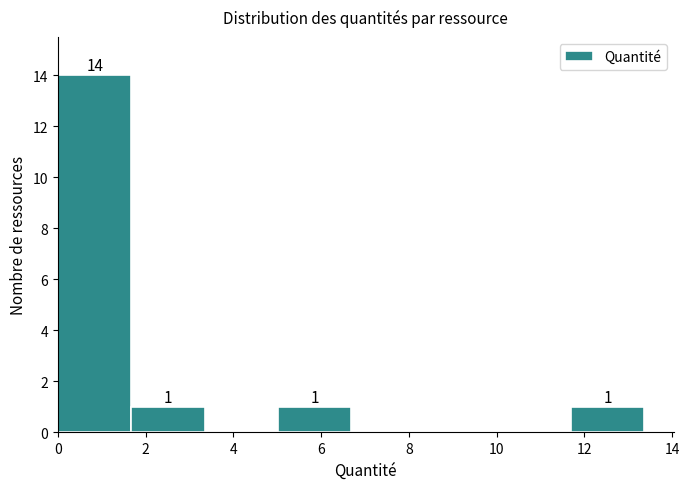

Over which range of the x-axis is the bar tallest?

0.0 to 1.6